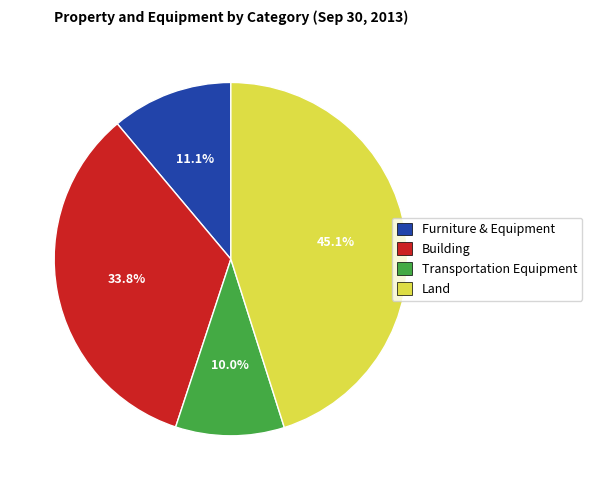

To the nearest percent, what percentage of the pie is Furniture & Equipment?

11%